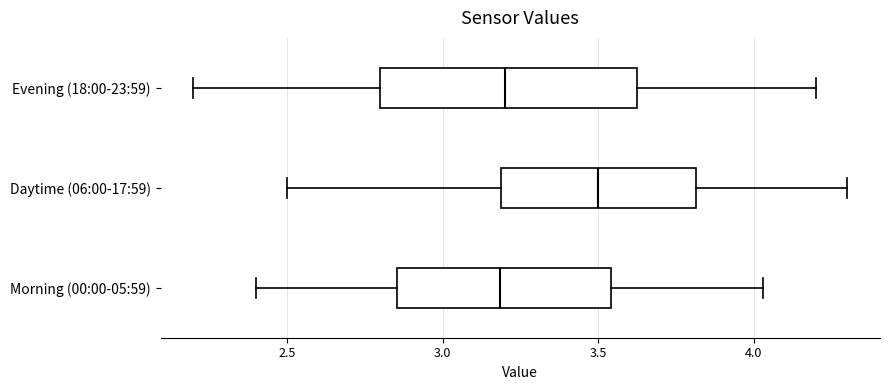

Reading bottom to top, transcribe this box plot: for each box, give where its median line is, the range the box spans, and where its two whiskers end, as read against the x-axis. The values are not printed on the chart, so give them approximately, as read against the axis.

Morning (00:00-05:59): median 3.20, box 2.85 to 3.55, whiskers 2.40 to 4.05
Daytime (06:00-17:59): median 3.50, box 3.20 to 3.80, whiskers 2.50 to 4.30
Evening (18:00-23:59): median 3.20, box 2.80 to 3.65, whiskers 2.20 to 4.20